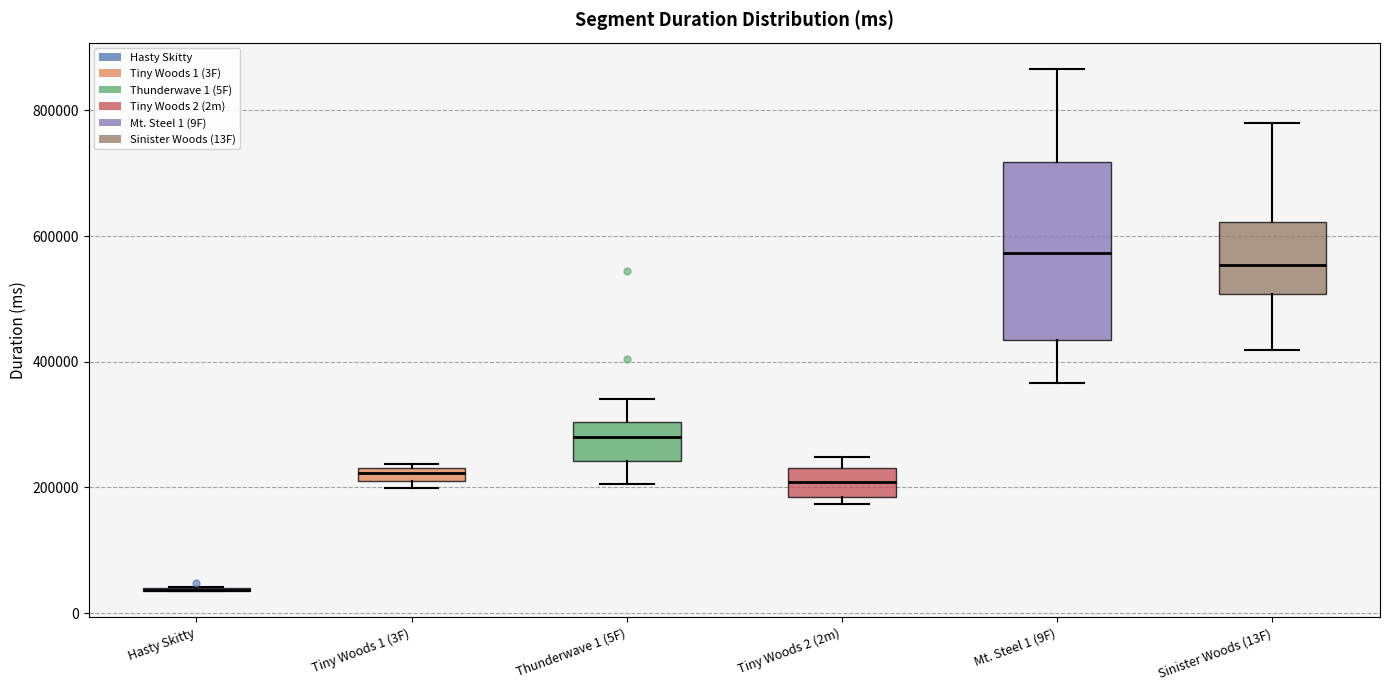

Where is the upper edge of the box for Tiny Woods 1 (3F) on the y-axis? The values are not printed on the chart, so give them approximately, as read against the axis.

240000